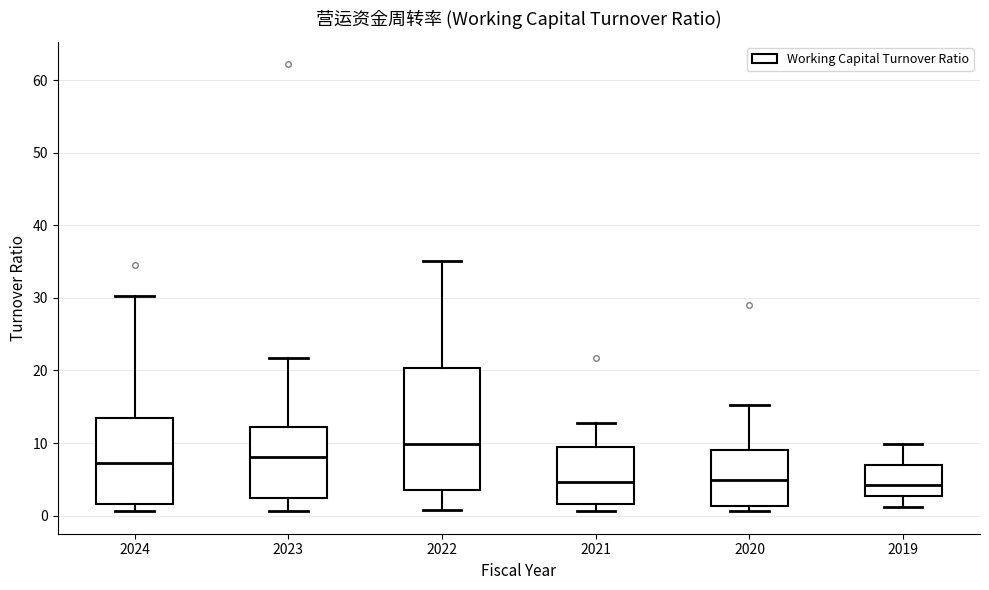

Reading left to right, transcribe this box plot: for each box, give where its median line is, the range the box spans, and where its two whiskers end, as read against the y-axis. The values are not printed on the chart, so give them approximately, as read against the axis.

2024: median 7, box 2 to 14, whiskers 1 to 30
2023: median 8, box 2 to 12, whiskers 1 to 22
2022: median 10, box 4 to 20, whiskers 1 to 35
2021: median 5, box 2 to 9, whiskers 1 to 13
2020: median 5, box 1 to 9, whiskers 1 (just below the box's lower edge) to 15
2019: median 4, box 3 to 7, whiskers 1 to 10